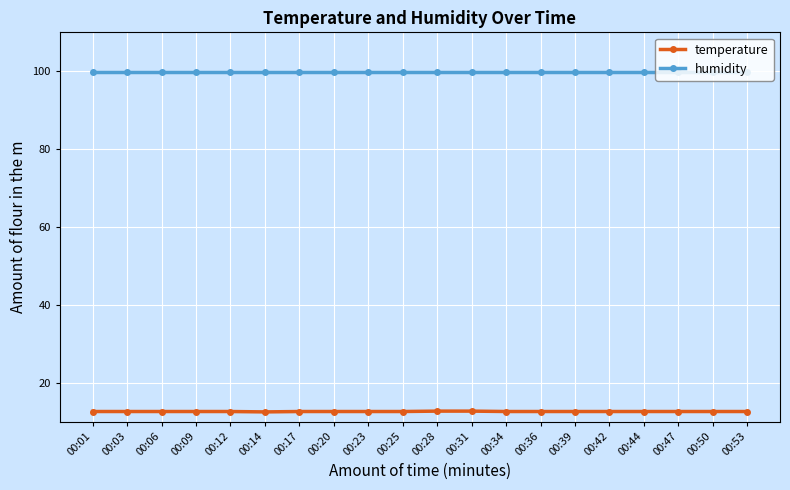

Rank the series at 00:42 from highest to lowest value.

humidity, temperature